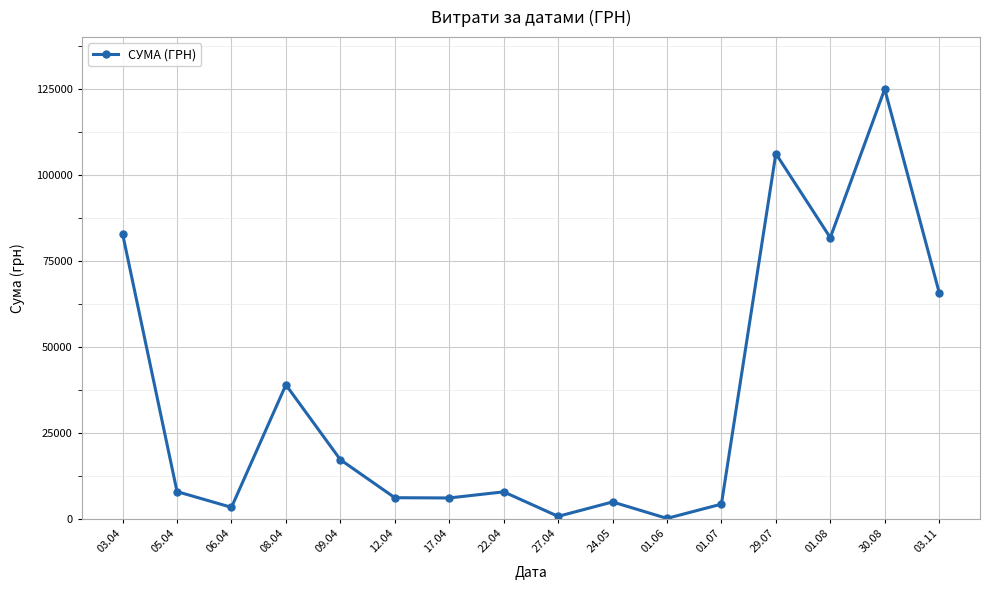

The chart shows a value of 7889.8 at 22.04. True or false?

True